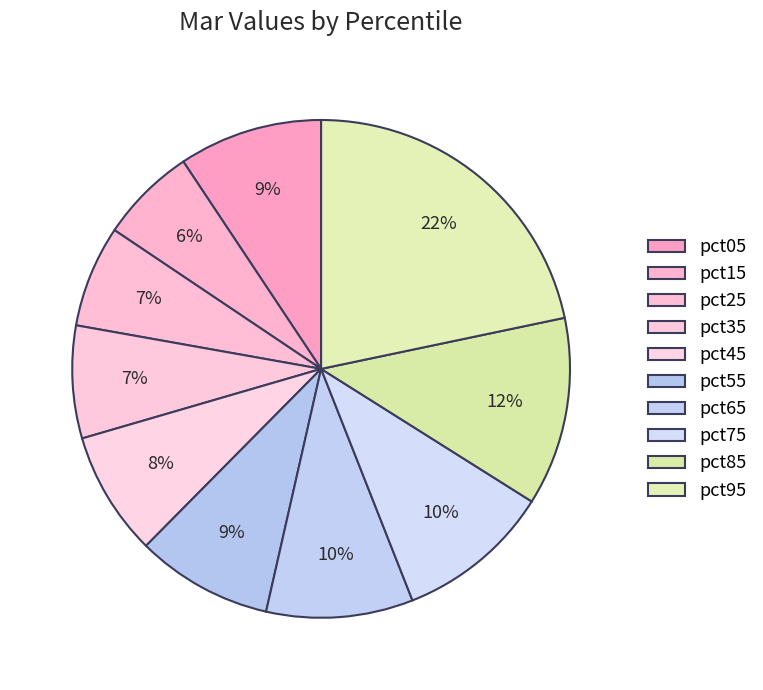

Rank the categories by value from lowest to highest.

pct15, pct25, pct35, pct45, pct55, pct05, pct65, pct75, pct85, pct95